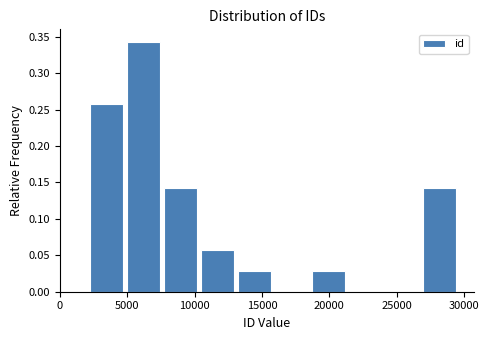

Reading left to right, transcribe this chart: for each bar, give the range it covers on the x-axis and its height. Neither the bar edges nor the heights are printed on the chart, so give them approximately, as read against the axes.

2000 to 5000: 0.255
5000 to 7500: 0.345
7500 to 10500: 0.145
10500 to 13000: 0.055
13000 to 16000: 0.030
16000 to 18500: 0
18500 to 21500: 0.030
21500 to 24000: 0
24000 to 27000: 0
27000 to 29500: 0.145